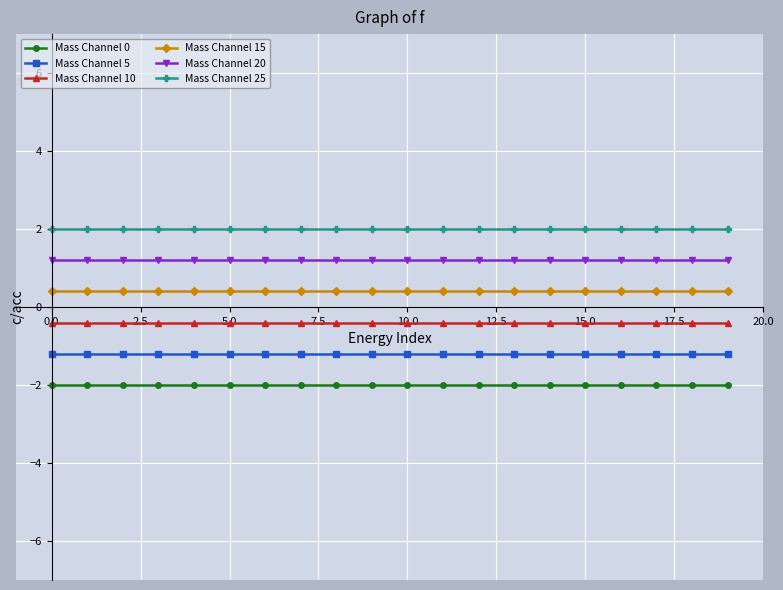

Which series has the largest total across all categories?

Mass Channel 25